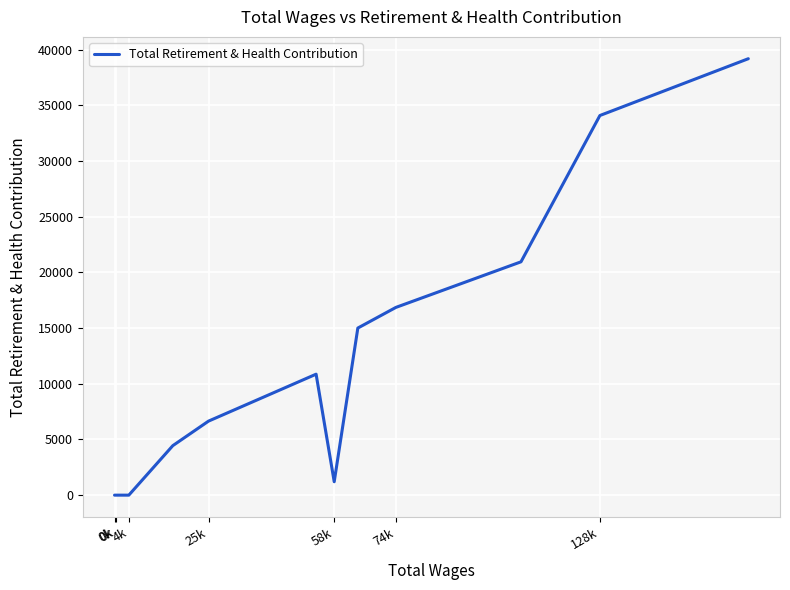

What is the difference between the maximum and minimum values?

39196